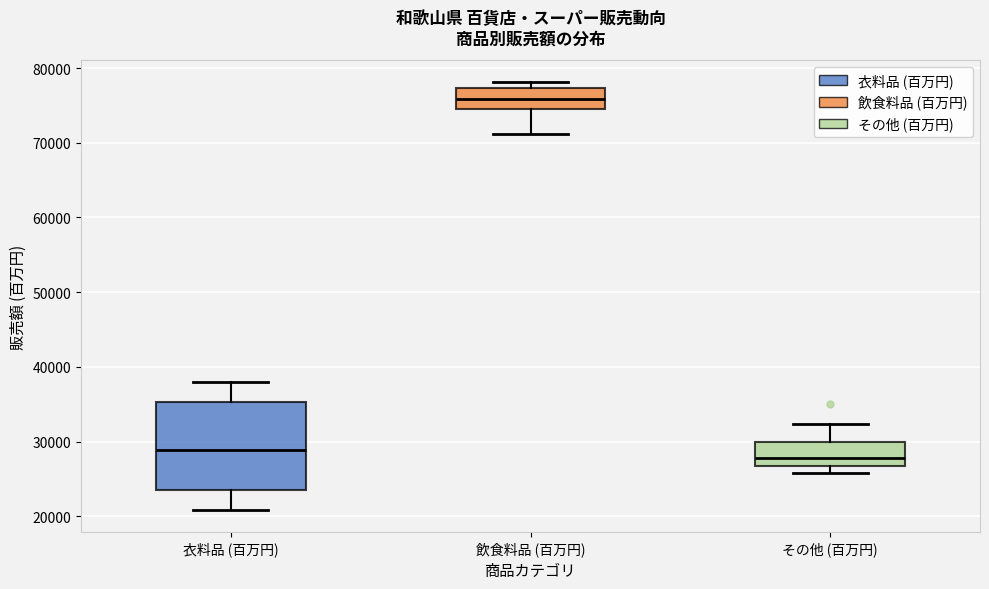

Comparing the boxes themselves (not the whiskers), which one is the tallest?

衣料品 (百万円)